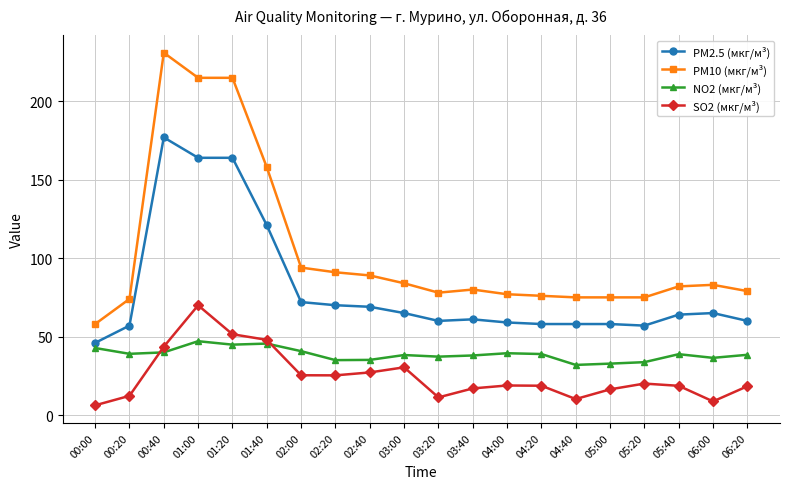

What is the sum of the PM10 (мкг/м³) values at 02:00 and 00:40?

325.0